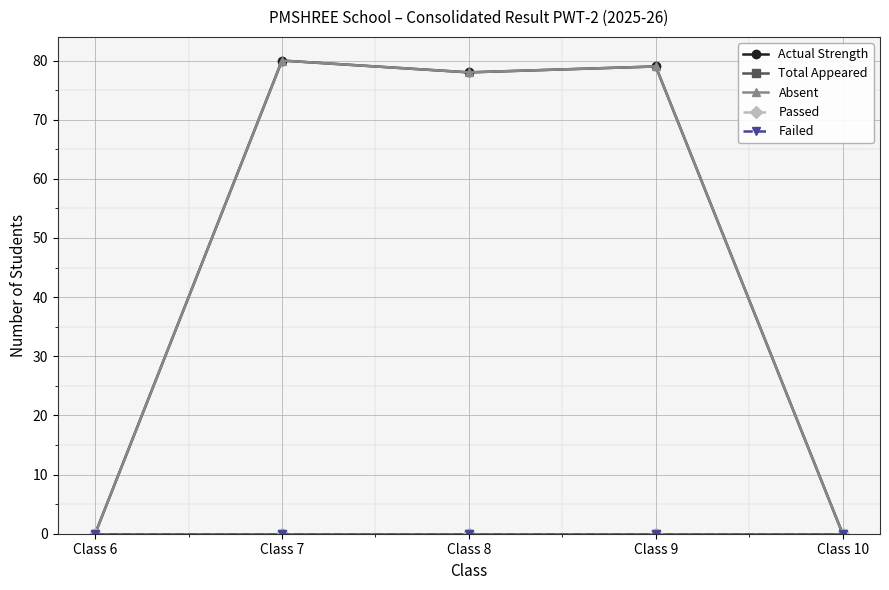

Reading right to left, what are all the values shown in this chart?

Actual Strength: 0	79	78	80	0
Total Appeared: 0	0	0	0	0
Absent: 0	79	78	80	0
Passed: 0	0	0	0	0
Failed: 0	0	0	0	0